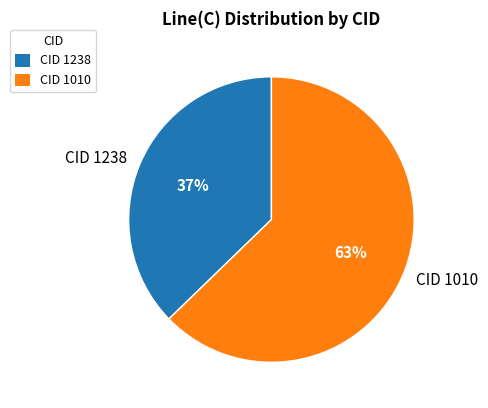

Which category has the biggest portion of the pie?

CID 1010